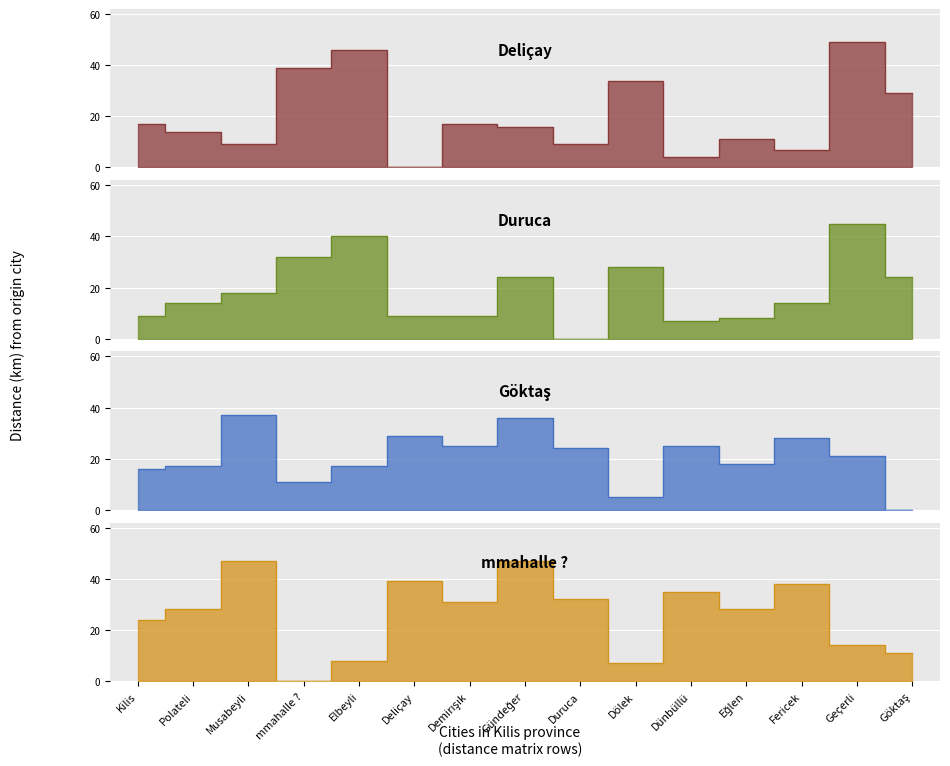

Between Deliçay and Eğlen, which is larger?

Eğlen